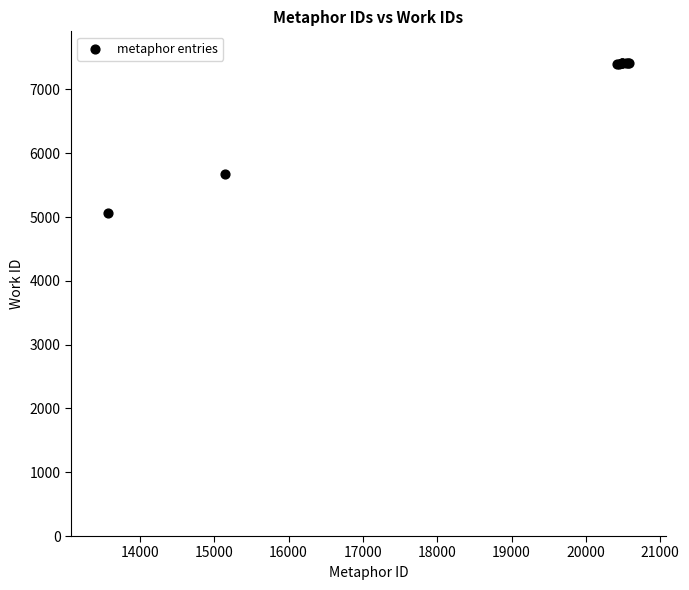

What Y value in the scatter plot is closest to 6237?

5675